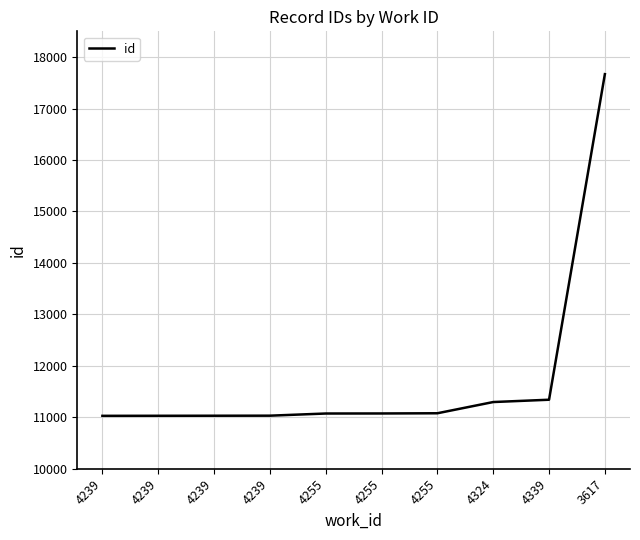

The chart shows a value of 11341 at 4339. True or false?

True